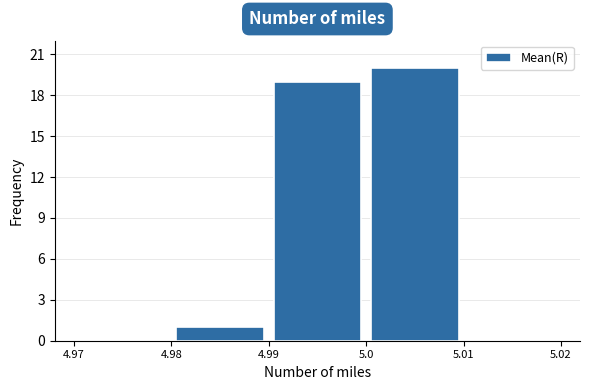

Over which range of the x-axis is the bar tallest?

5.0 to 5.01